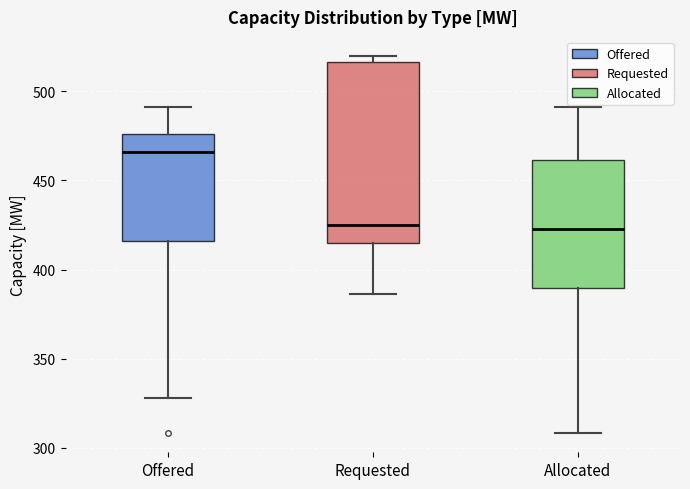

Where does the upper whisker of the box for Allocated end on the y-axis? The values are not printed on the chart, so give them approximately, as read against the axis.

490